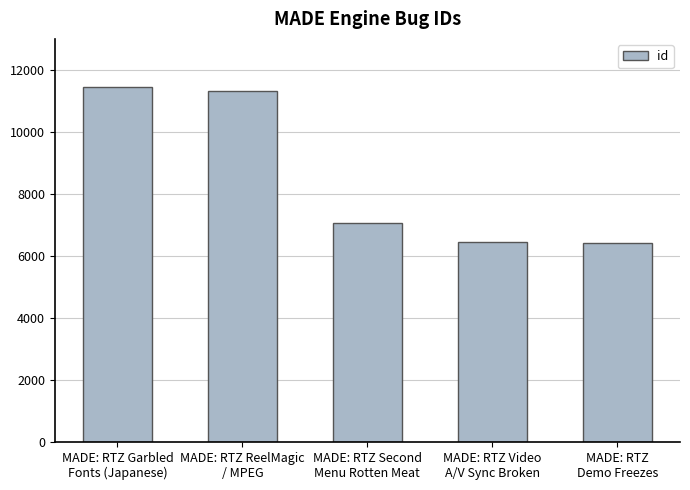

The chart shows a value of 6431 at MADE: RTZ
Demo Freezes. True or false?

True